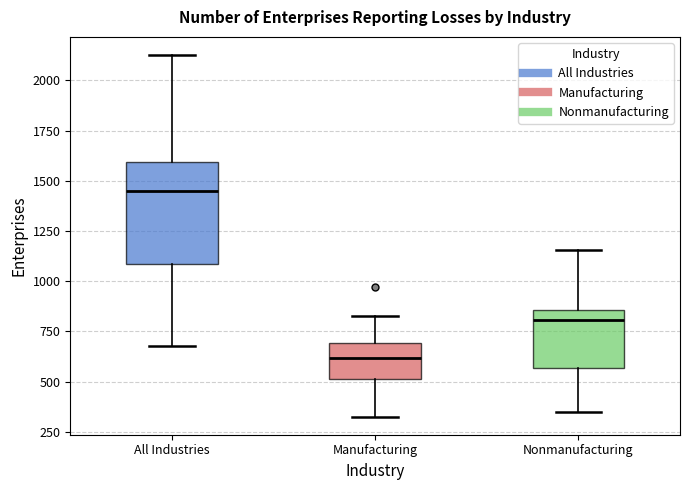

Reading left to right, transcribe this box plot: for each box, give where its median line is, the range the box spans, and where its two whiskers end, as read against the y-axis. The values are not printed on the chart, so give them approximately, as read against the axis.

All Industries: median 1450, box 1100 to 1600, whiskers 700 to 2150
Manufacturing: median 600, box 500 to 700, whiskers 350 to 850
Nonmanufacturing: median 800, box 550 to 850, whiskers 350 to 1150